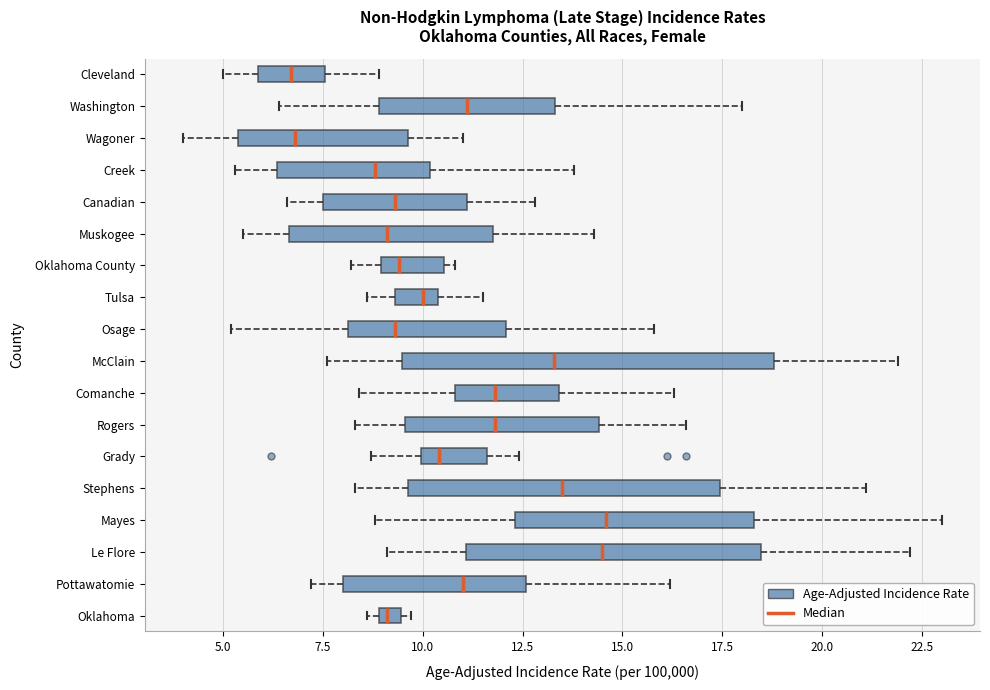

Comparing the boxes themselves (not the whiskers), which one is the widest?

McClain